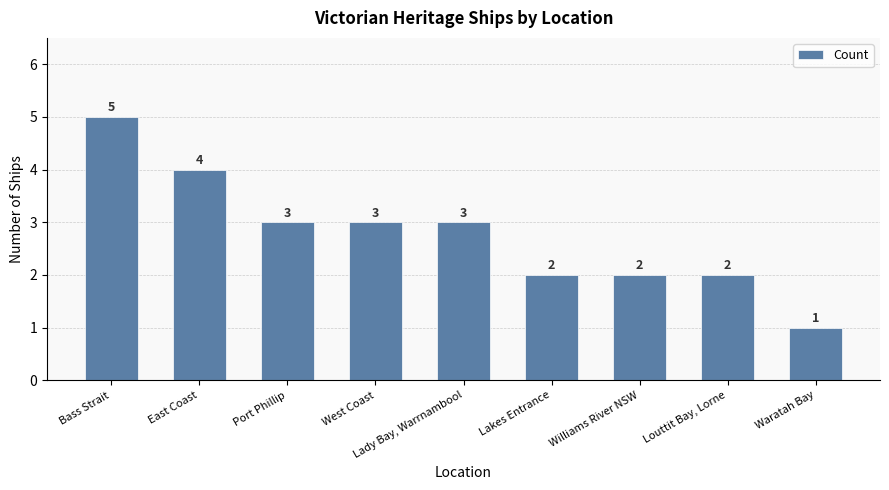

Count the values in the range 2 to 3.

6